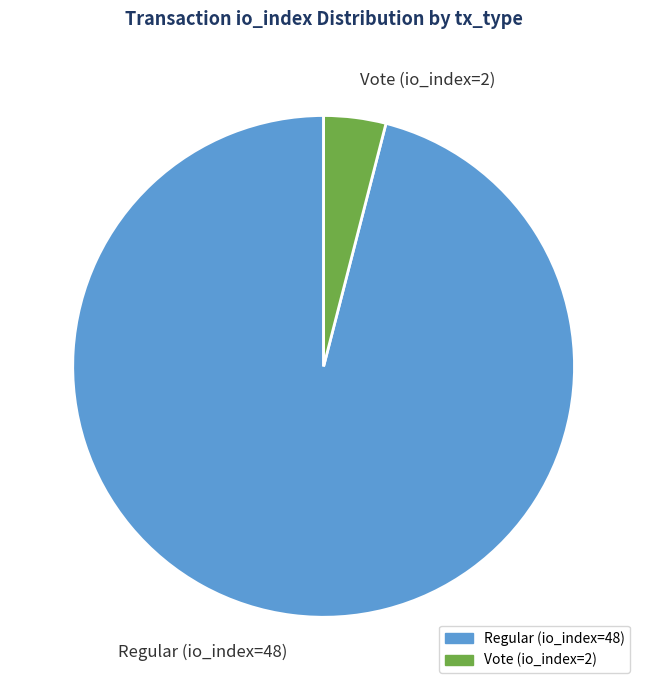

Approximately how many times larger is the value at Regular (io_index=48) compared to Vote (io_index=2)?

24.0